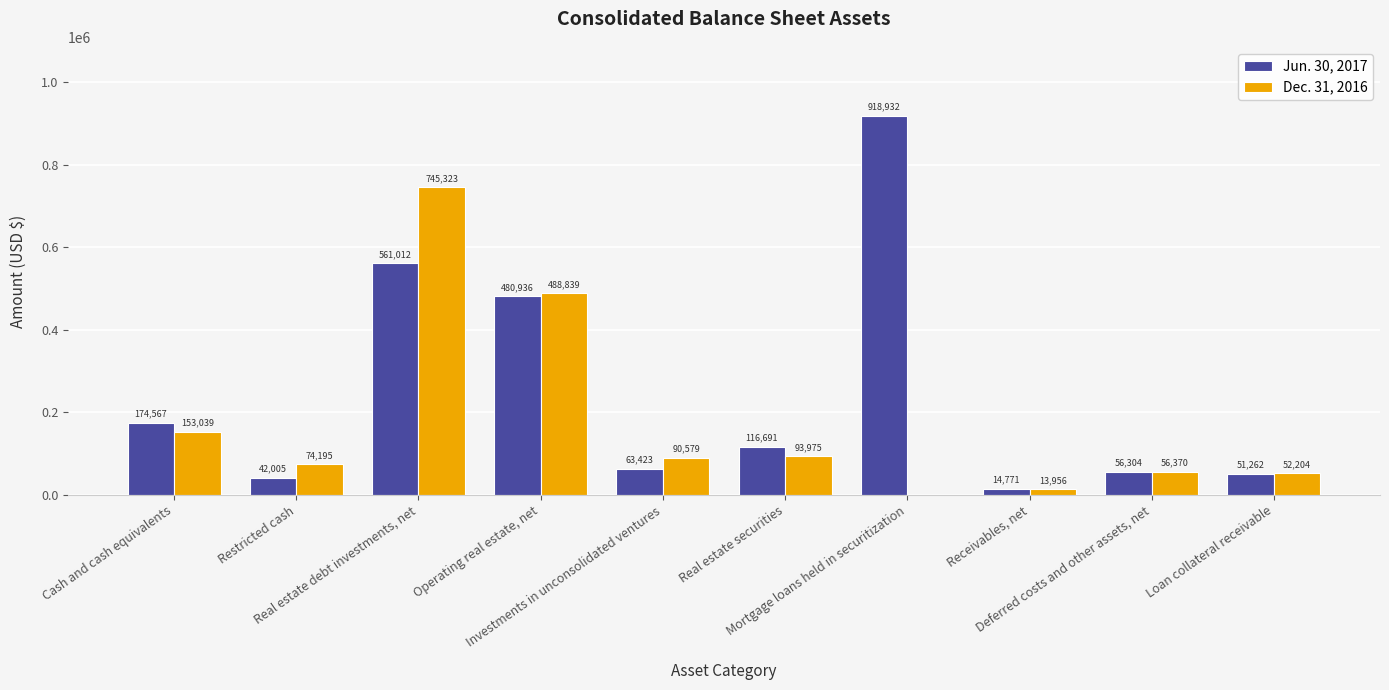

Reading left to right, list all the values displayed in this chart.

Jun. 30, 2017: 174567	42005	561012	480936	63423	116691	918932	14771	56304	51262
Dec. 31, 2016: 153039	74195	745323	488839	90579	93975	0	13956	56370	52204